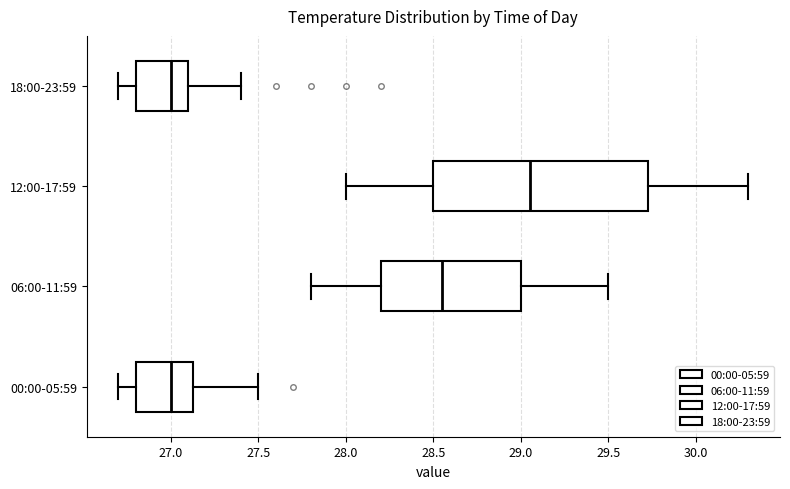

Which box has the furthest to the right median line?

12:00-17:59